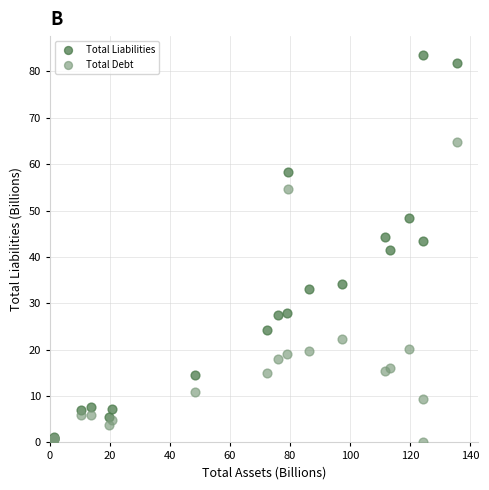

In the Total Debt series, what Y value is closest to 32?

22.2